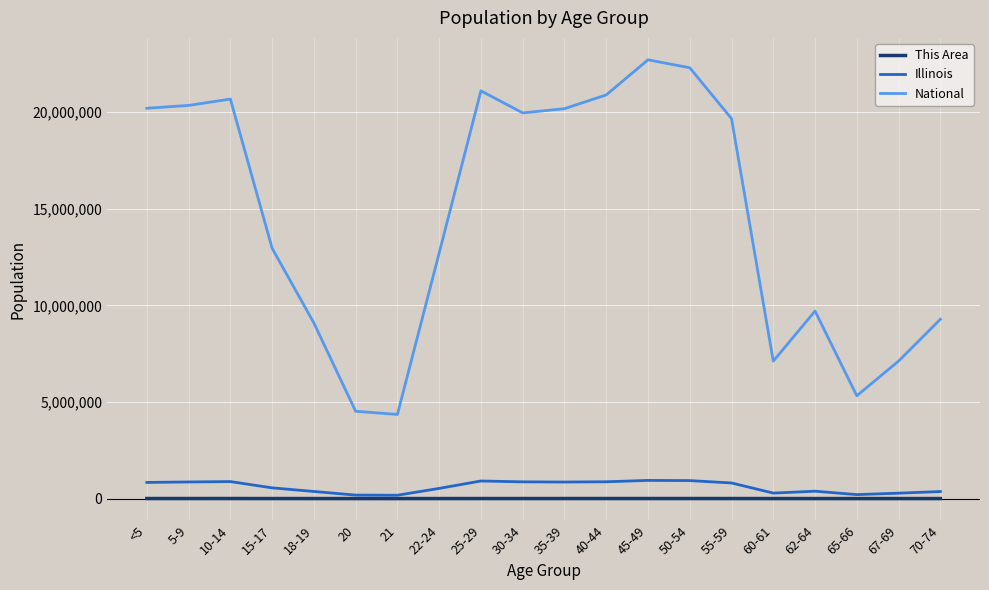

In National, how many points are lower than both neighbors (excluding endpoints)?

4